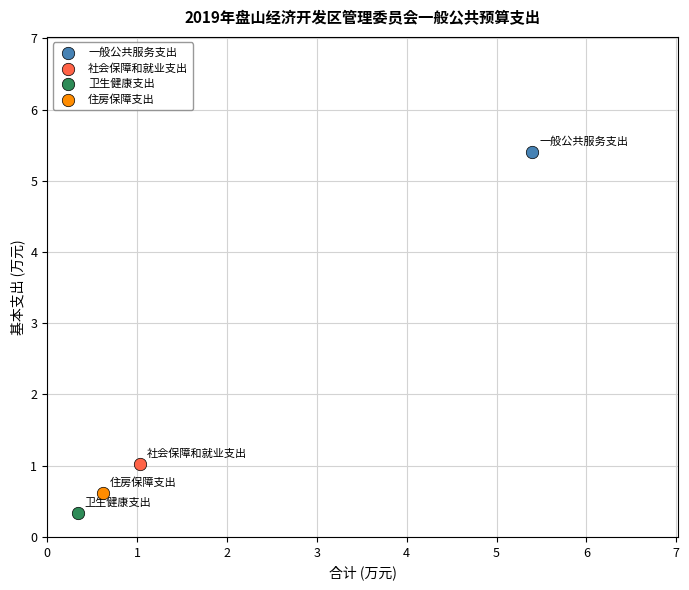

What are all the series names shown in the legend?

一般公共服务支出, 社会保障和就业支出, 卫生健康支出, 住房保障支出